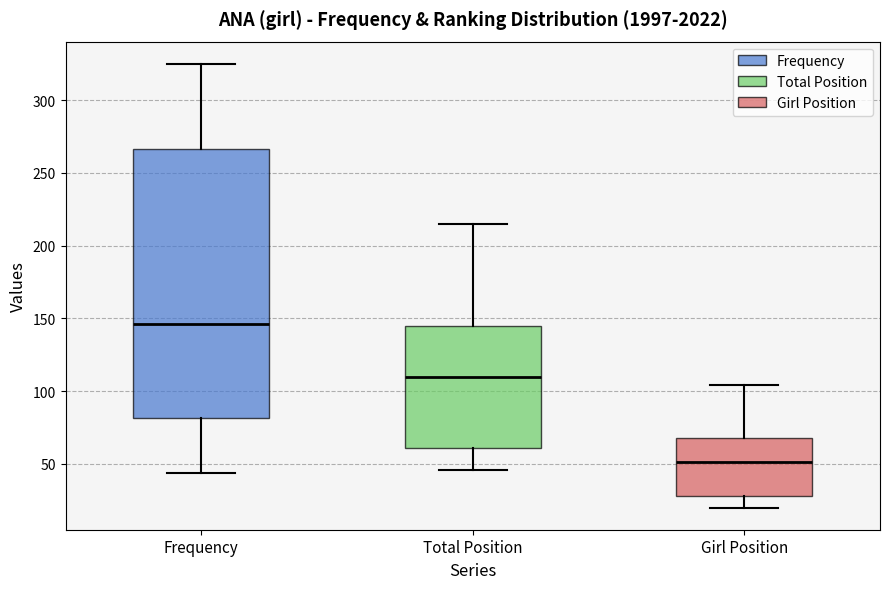

Which box has the lowest median line?

Girl Position